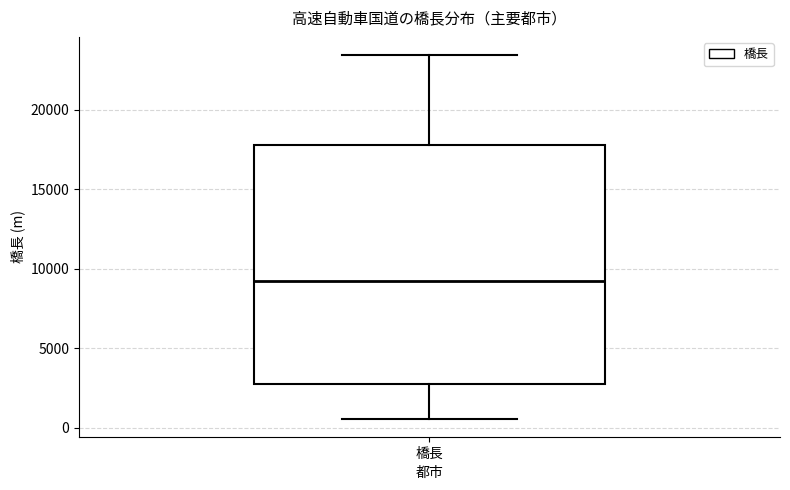

Read this box plot against the y-axis: the position of the median line, the range covered by the box, and the ends of both whiskers. The values are not printed on the chart, so give them approximately, as read against the axis.

median 9000, box 3000 to 18000, whiskers 500 to 23500